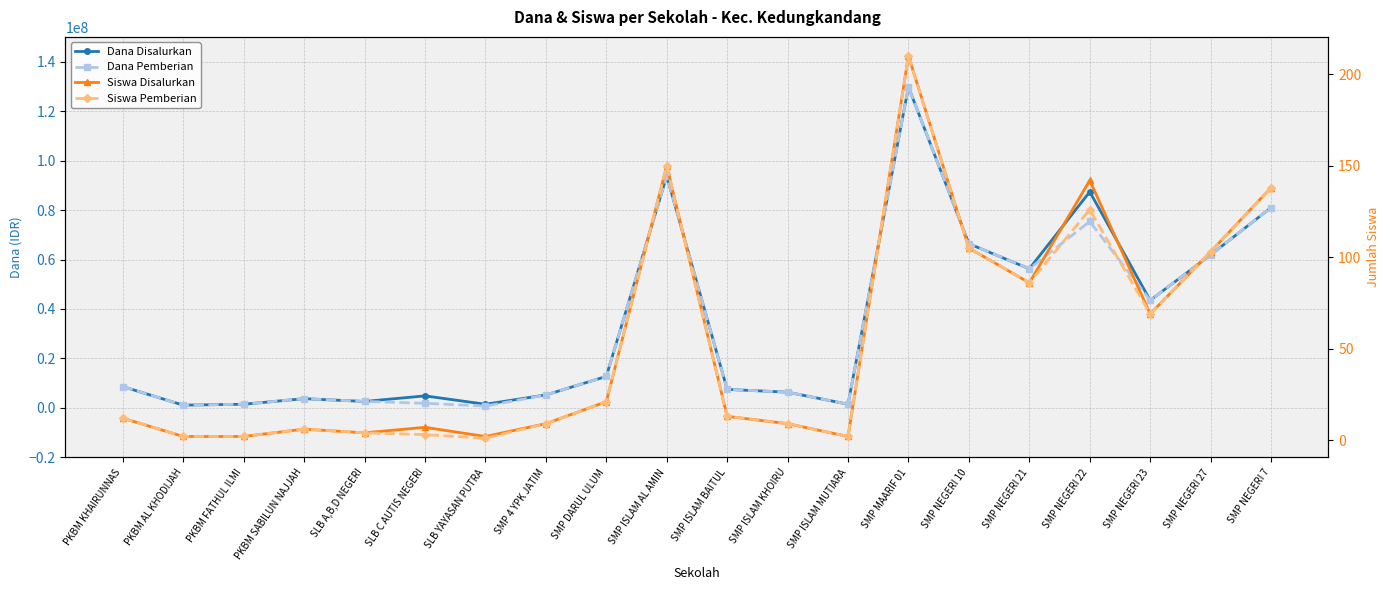

Where is the first local maximum for Dana Disalurkan?

PKBM SABILUN NAJJAH